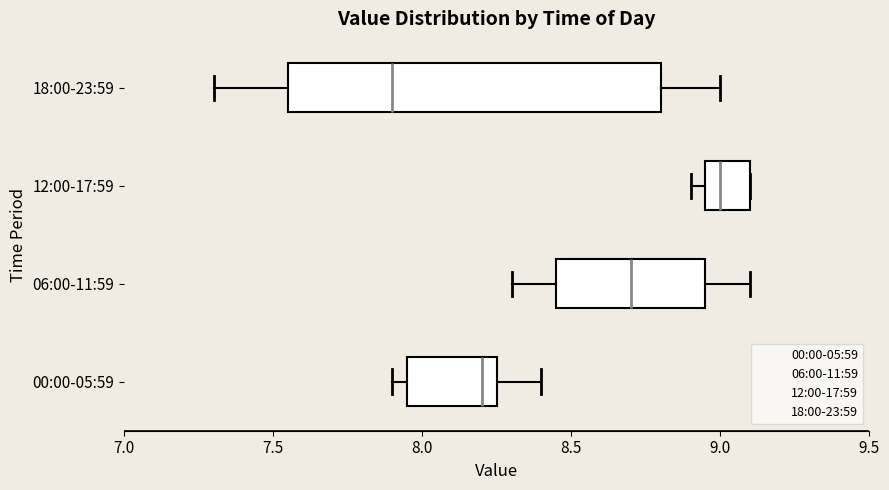

Where does the median line of the box for 12:00-17:59 sit on the x-axis? The values are not printed on the chart, so give them approximately, as read against the axis.

9.00